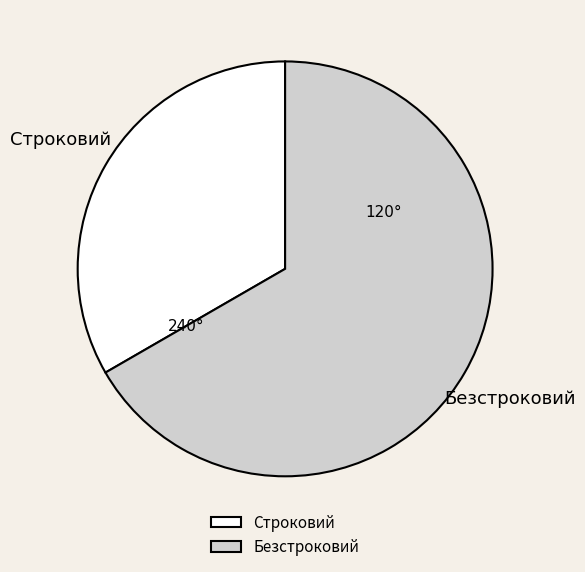

Between Строковий and Безстроковий, which is larger?

Безстроковий